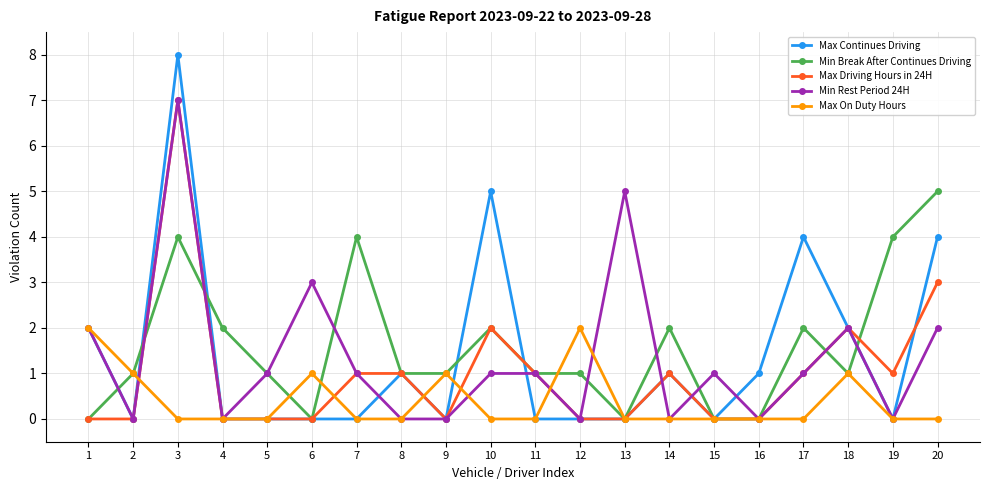

Does the chart display data point markers on the line(s)?

Yes